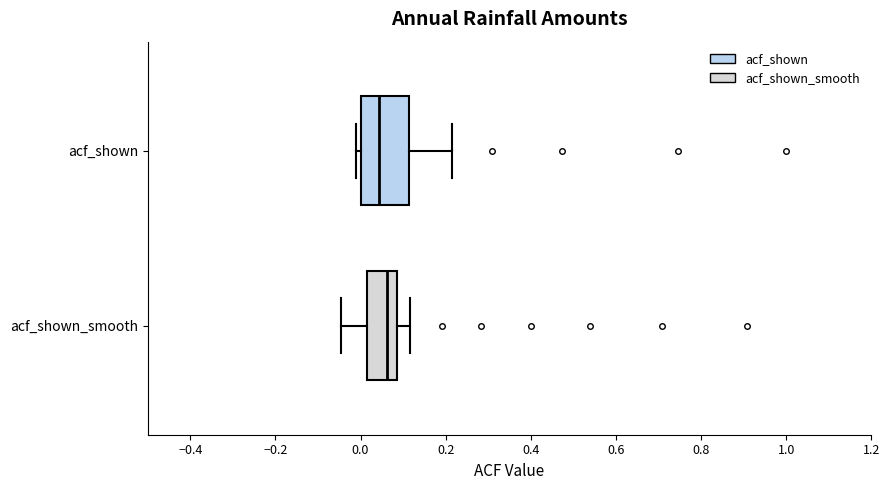

Where is the left edge of the box for acf_shown on the x-axis? The values are not printed on the chart, so give them approximately, as read against the axis.

0.00